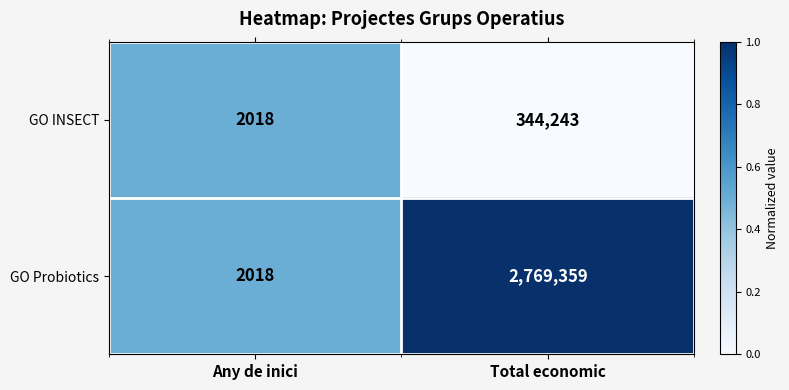

List the series in order of their overall mean, lowest first.

GO INSECT, GO Probiotics